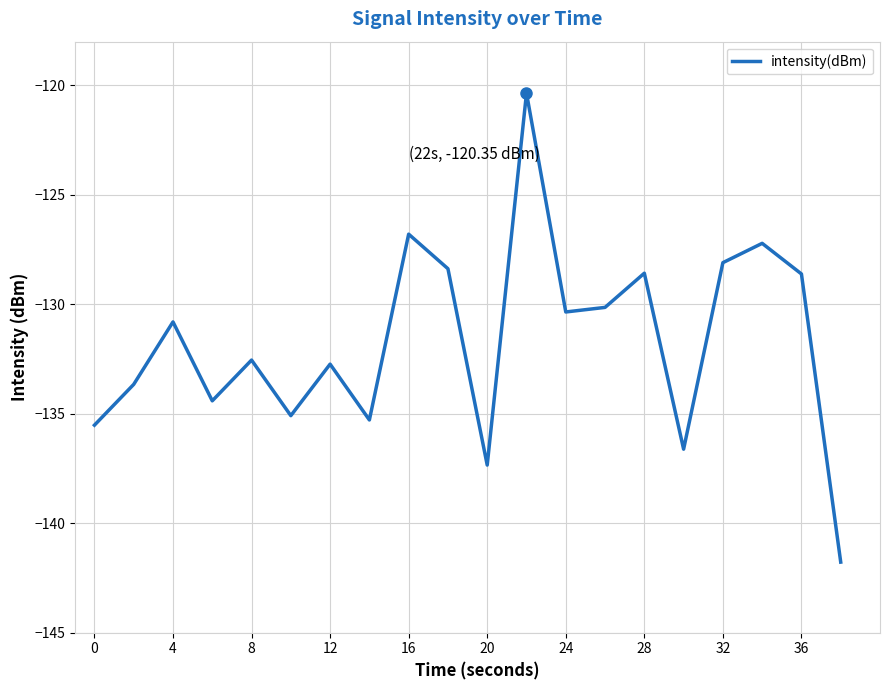

What is the maximum value shown in the chart?

-120.3